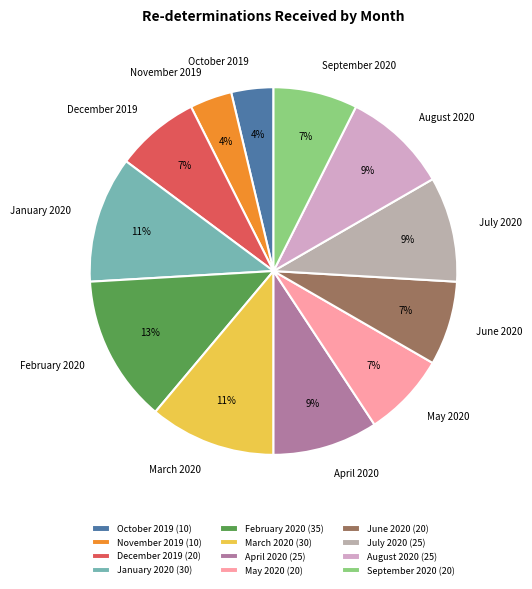

To the nearest percent, what is the difference between the largest and smallest slice percentages?

9%